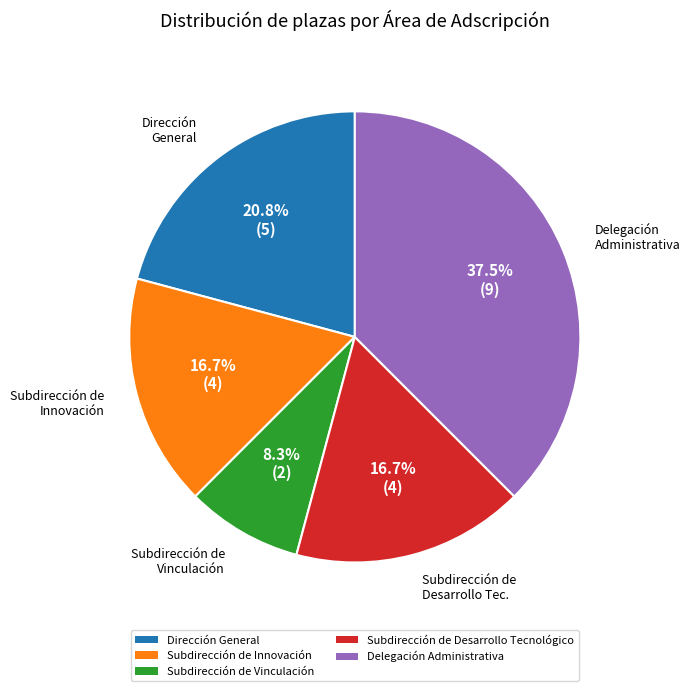

Is Subdirección de Vinculación the majority of the pie?

No